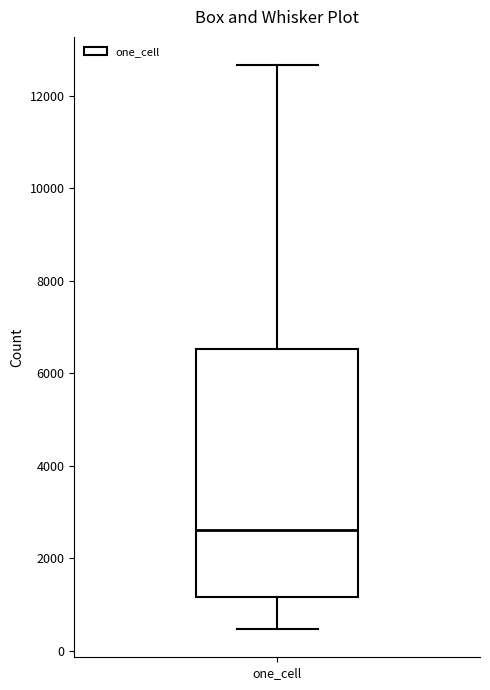

Transcribe this box plot: give where the median line is, the range the box spans, and where the two whiskers end, as read against the y-axis. The values are not printed on the chart, so give them approximately, as read against the axis.

median 2600, box 1200 to 6600, whiskers 400 to 12600